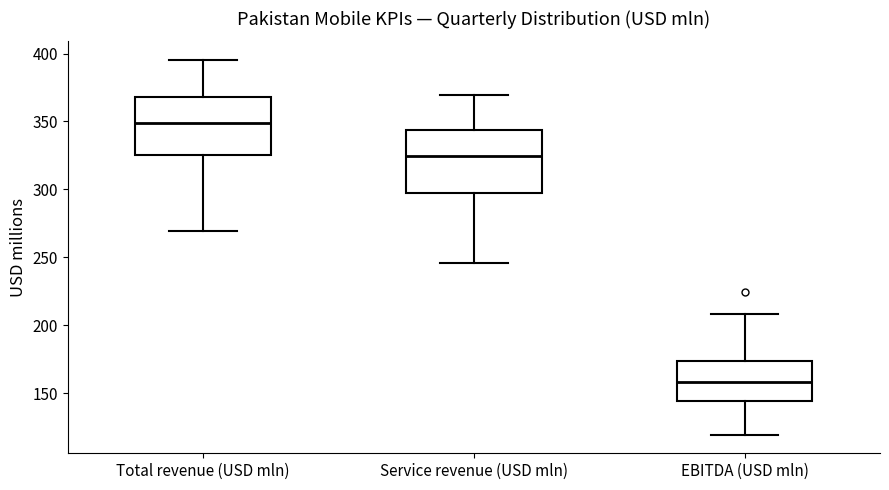

Where is the lower edge of the box for EBITDA (USD mln) on the y-axis? The values are not printed on the chart, so give them approximately, as read against the axis.

145